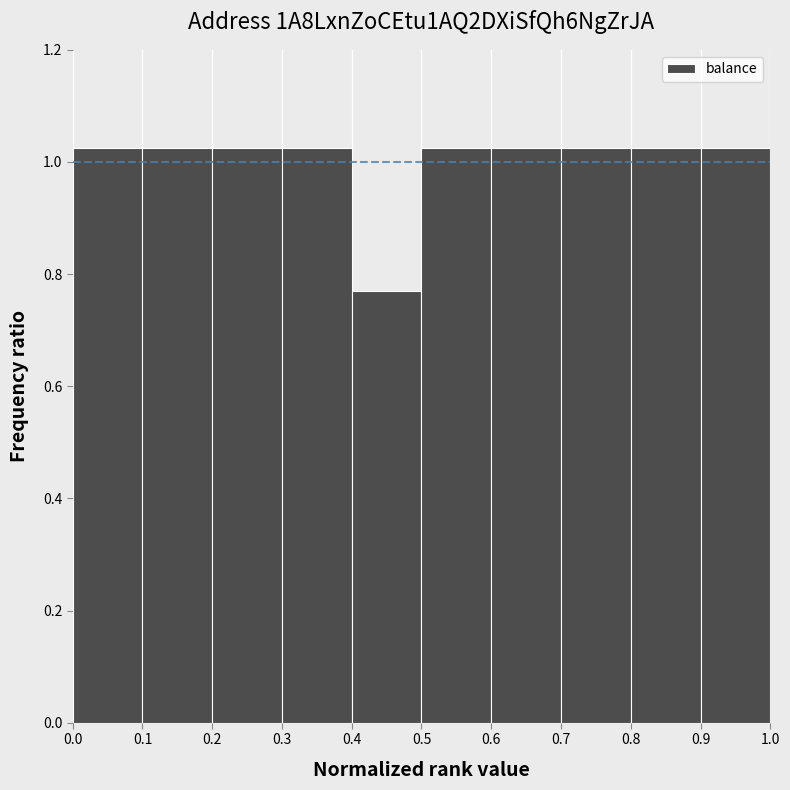

Reading left to right, transcribe this chart: for each bar, give the range it covers on the x-axis and its height. The values are not printed on the chart, so give them approximately, as read against the axis.

0.0 to 0.1: 1.02
0.1 to 0.2: 1.02
0.2 to 0.3: 1.02
0.3 to 0.4: 1.02
0.4 to 0.5: 0.76
0.5 to 0.6: 1.02
0.6 to 0.7: 1.02
0.7 to 0.8: 1.02
0.8 to 0.9: 1.02
0.9 to 1.0: 1.02